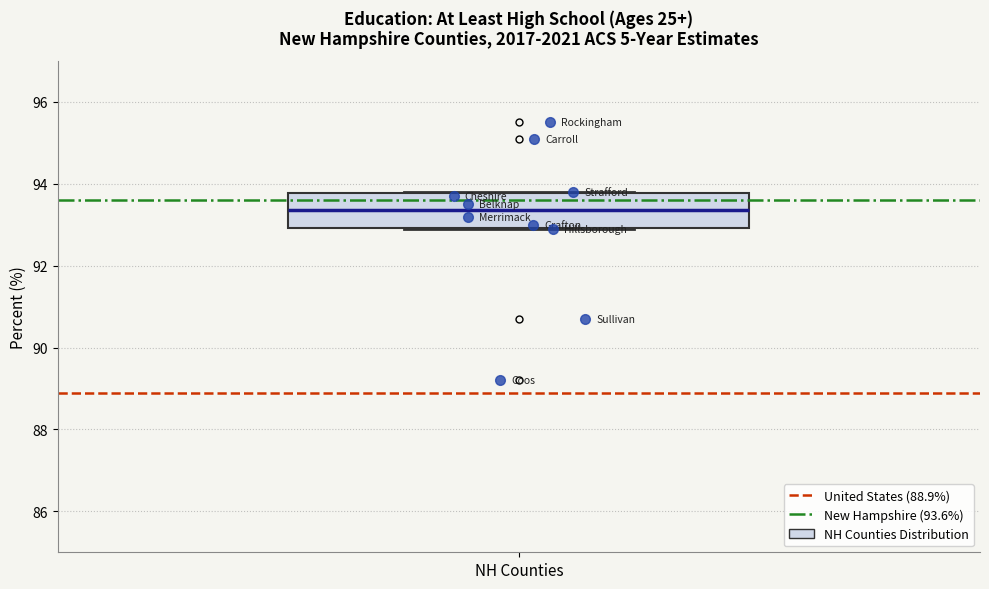

Transcribe this box plot: give where the median line is, the range the box spans, and where the two whiskers end, as read against the y-axis. The values are not printed on the chart, so give them approximately, as read against the axis.

median 93.4, box 93.0 to 93.8, whiskers 93.0 to 93.8